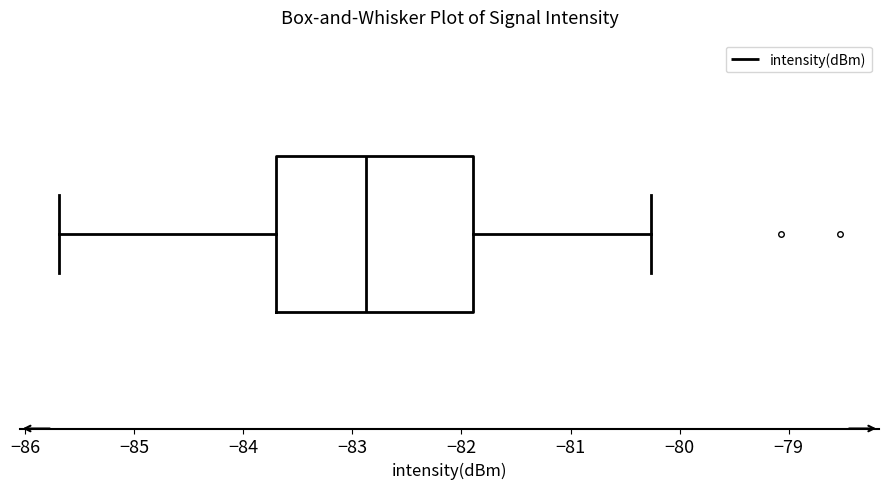

Read this box plot against the x-axis: the position of the median line, the range covered by the box, and the ends of both whiskers. The values are not printed on the chart, so give them approximately, as read against the axis.

median -82.9, box -83.7 to -81.9, whiskers -85.7 to -80.3